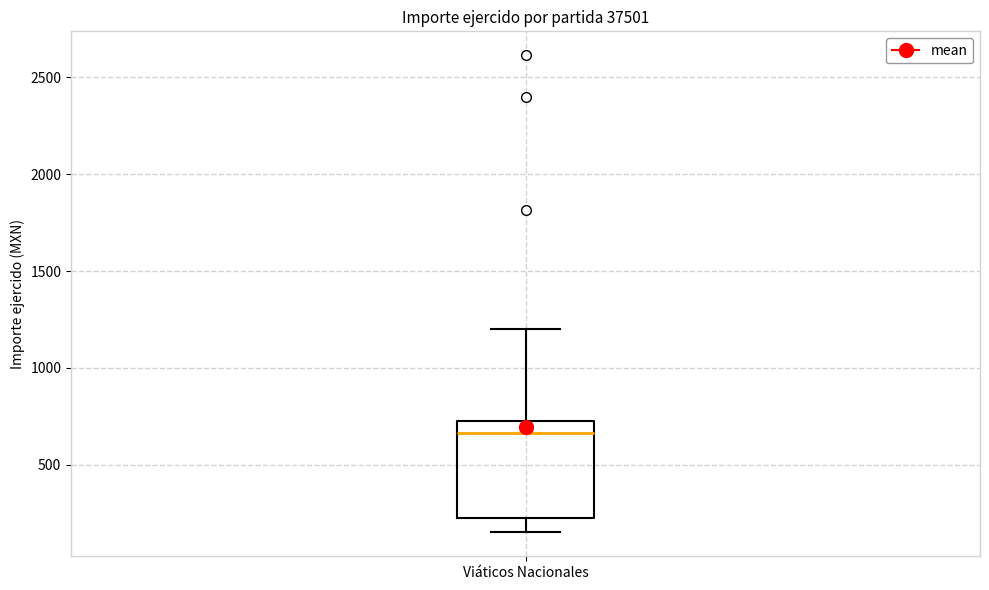

Read this box plot against the y-axis: the position of the median line, the range covered by the box, and the ends of both whiskers. The values are not printed on the chart, so give them approximately, as read against the axis.

median 650, box 250 to 750, whiskers 150 to 1200